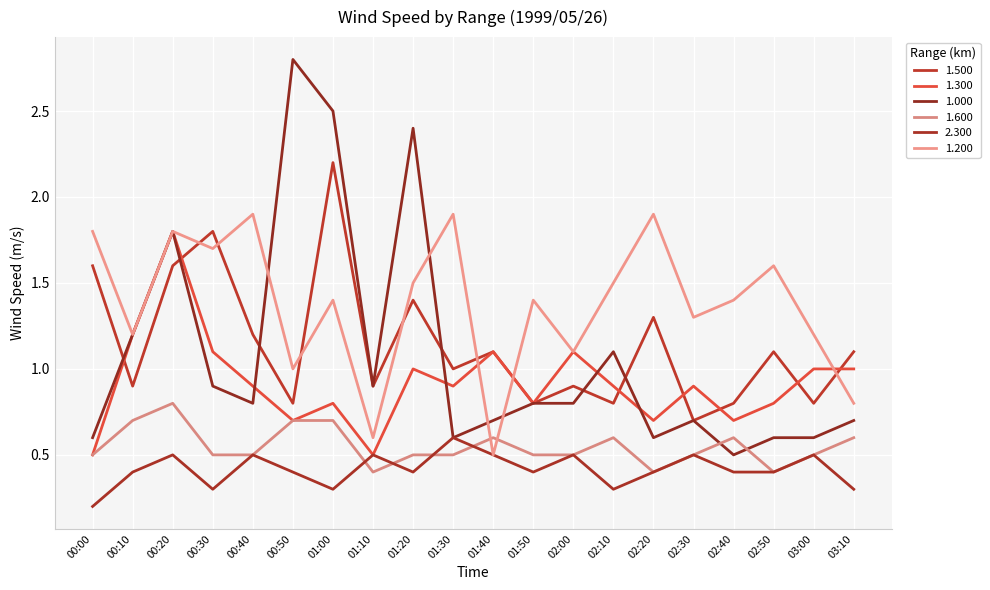

Where is the first local maximum for 1.200?

00:20